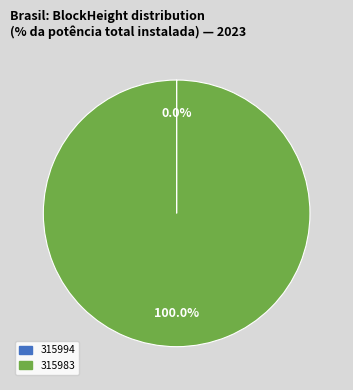

Is there a majority slice in this chart?

Yes